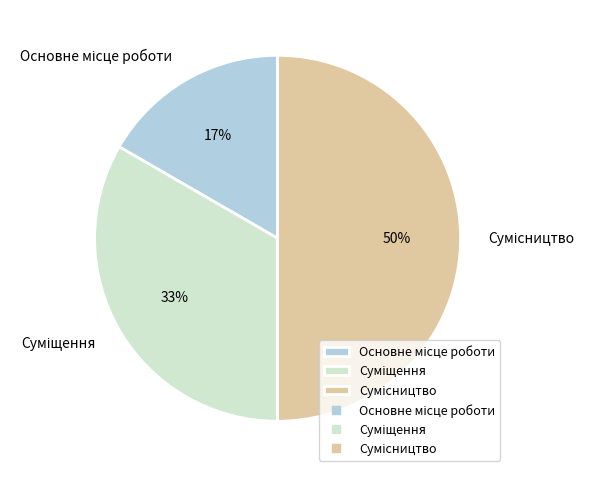

To the nearest percent, what is the average slice percentage?

33%